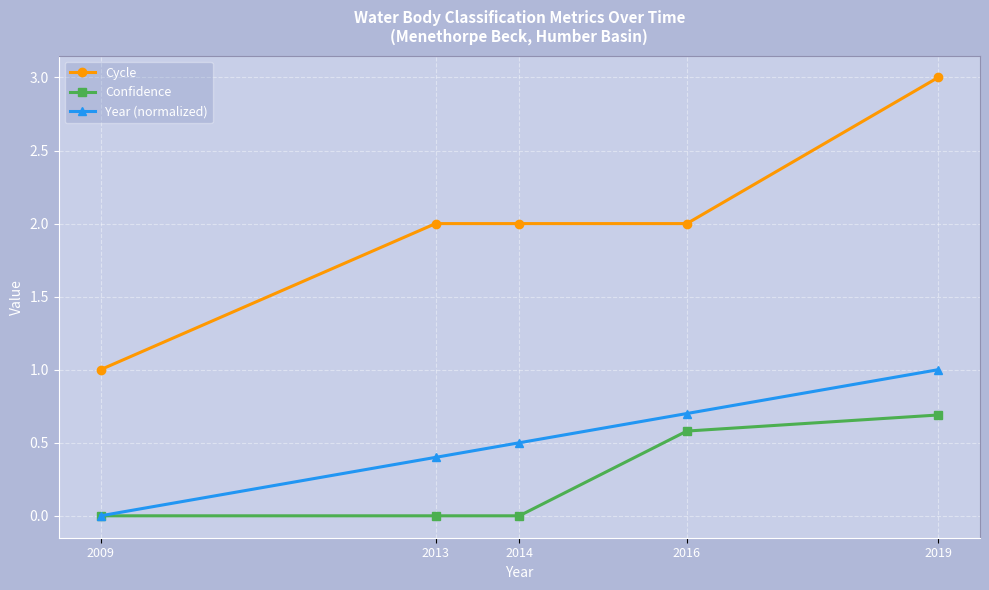

What is the average value of the Cycle series?

2.0